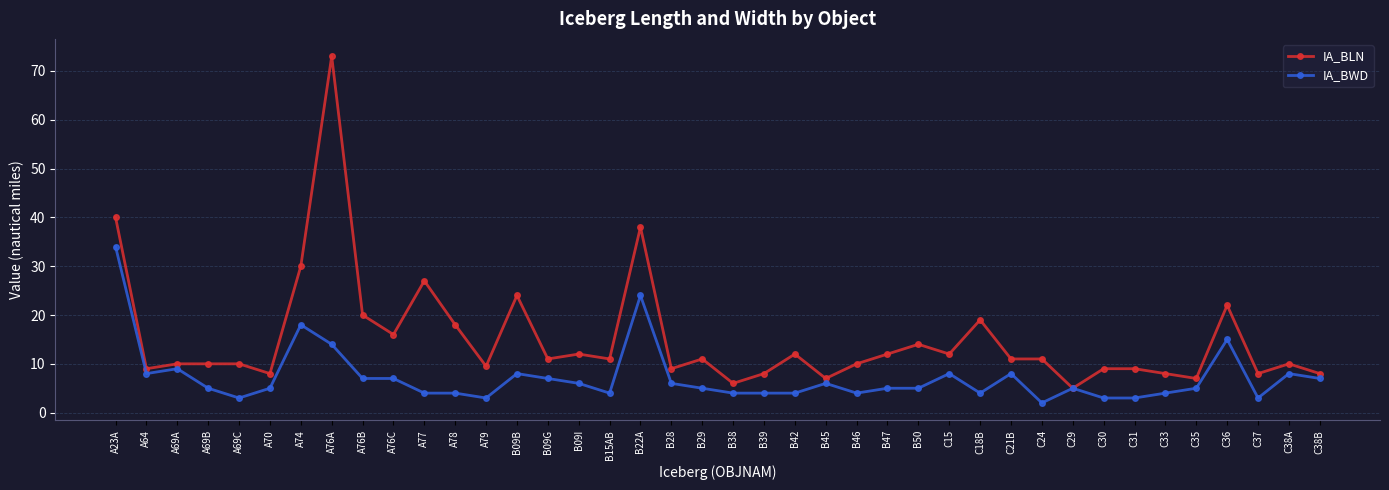

Which label corresponds to the largest value in the chart?

A76A